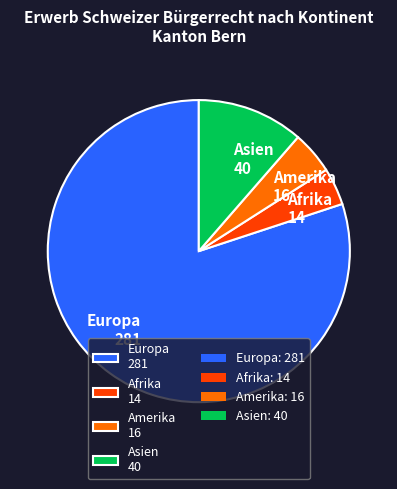

Which slice is the smallest?

Afrika 14